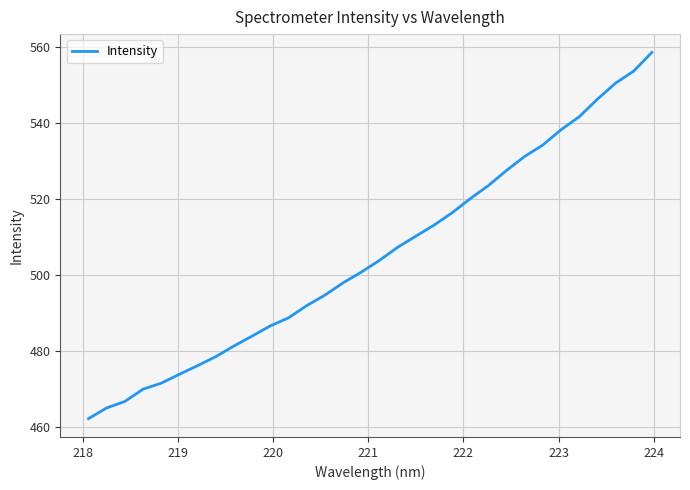

How many values are below 503?

16